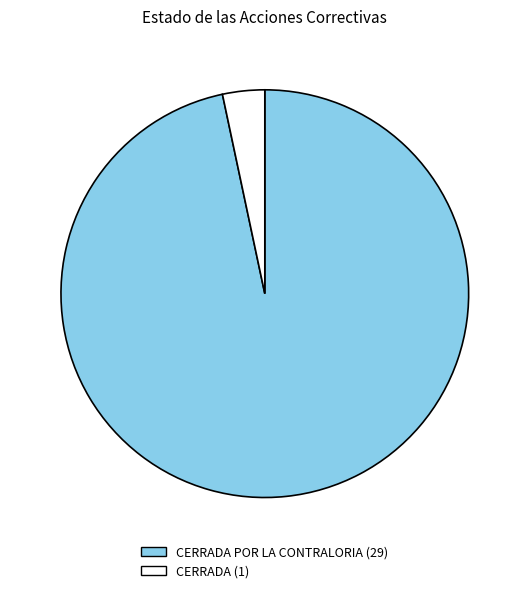

Is there a majority slice in this chart?

Yes